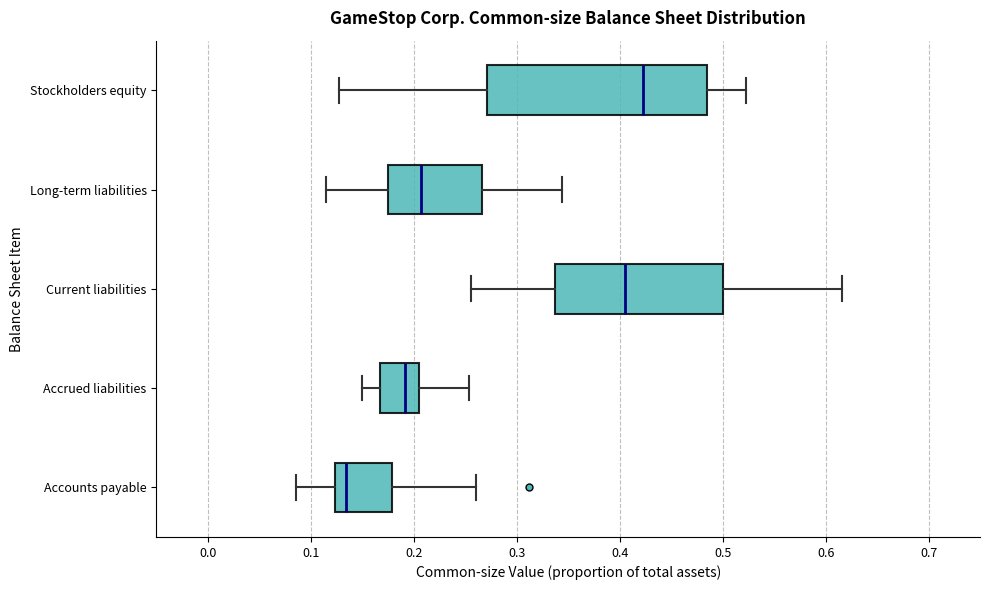

Reading bottom to top, transcribe this box plot: for each box, give where its median line is, the range the box spans, and where its two whiskers end, as read against the x-axis. The values are not printed on the chart, so give them approximately, as read against the axis.

Accounts payable: median 0.13, box 0.12 to 0.18, whiskers 0.09 to 0.26
Accrued liabilities: median 0.19, box 0.17 to 0.20, whiskers 0.15 to 0.25
Current liabilities: median 0.41, box 0.34 to 0.50, whiskers 0.26 to 0.62
Long-term liabilities: median 0.21, box 0.18 to 0.27, whiskers 0.11 to 0.34
Stockholders equity: median 0.42, box 0.27 to 0.48, whiskers 0.13 to 0.52